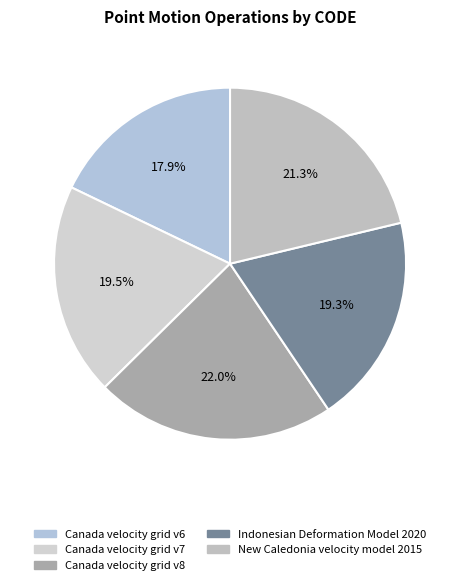

What percentage is the Canada velocity grid v7 slice, to the nearest percent?

20%